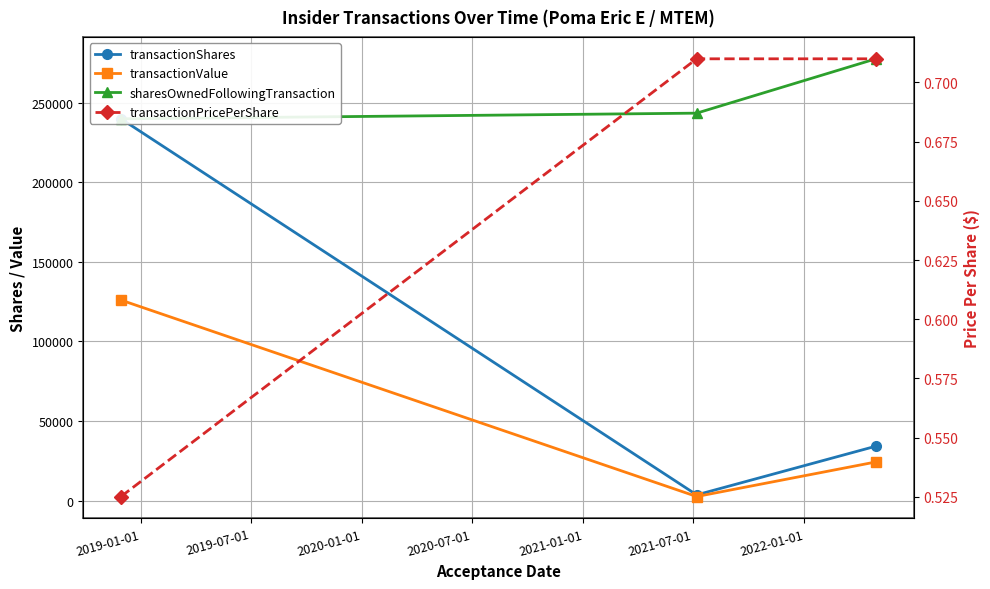

Rank the series at 2019-01-01 from lowest to highest value.

transactionPricePerShare, transactionValue, transactionShares, sharesOwnedFollowingTransaction